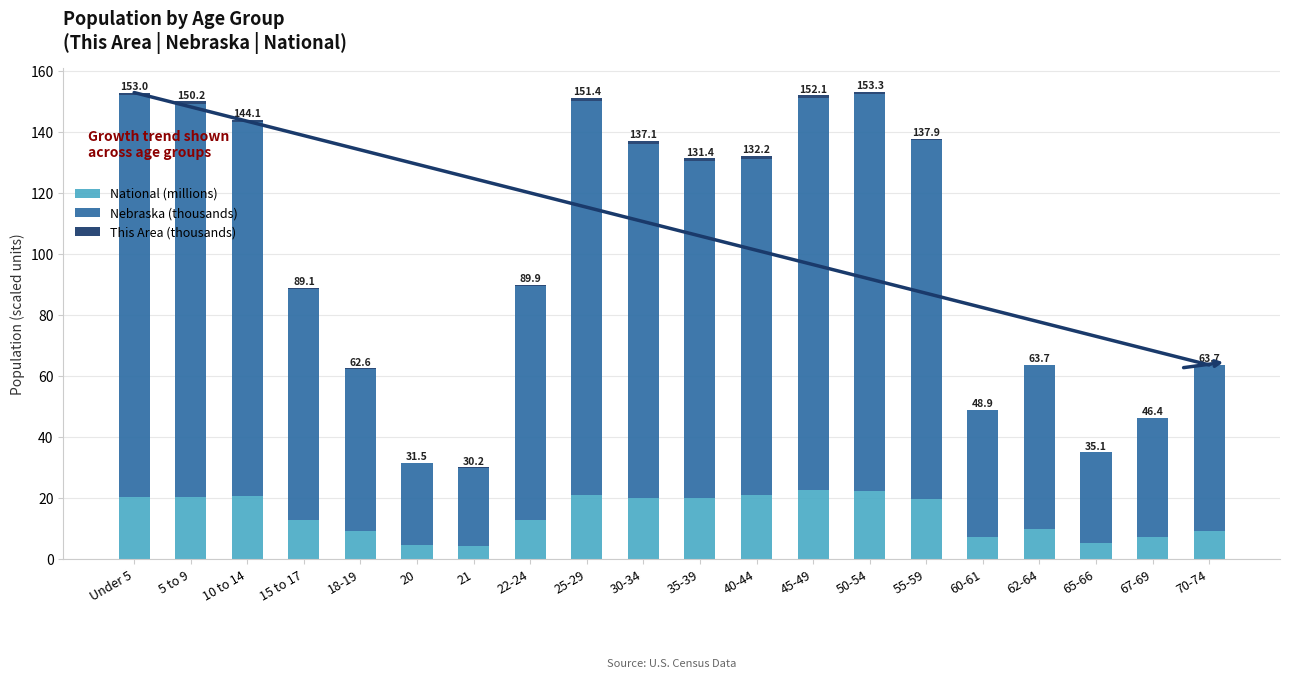

What is the difference between the National (millions) values at 21 and 40-44?

16.5